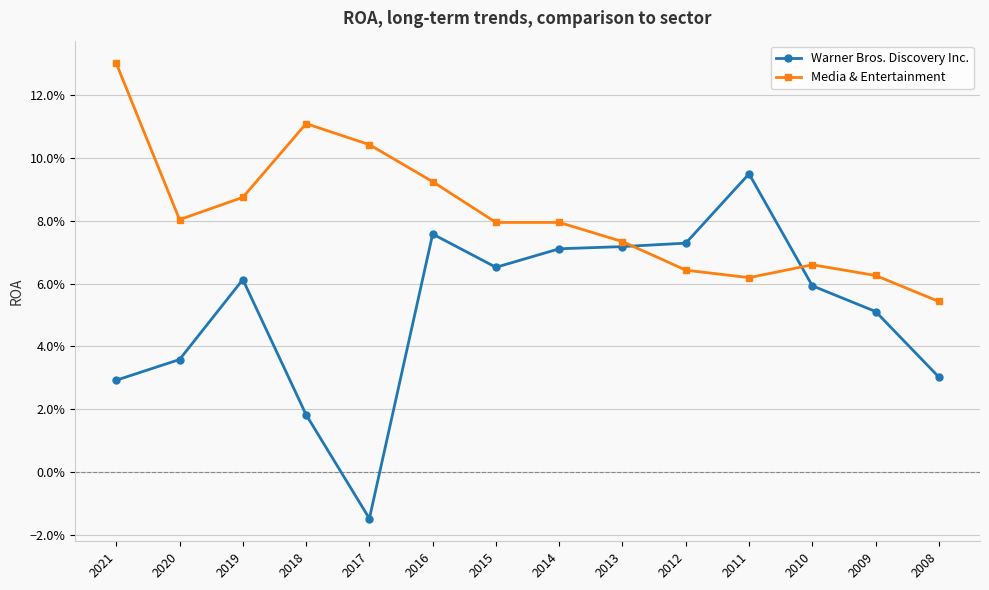

What is the greatest value displayed?

0.1